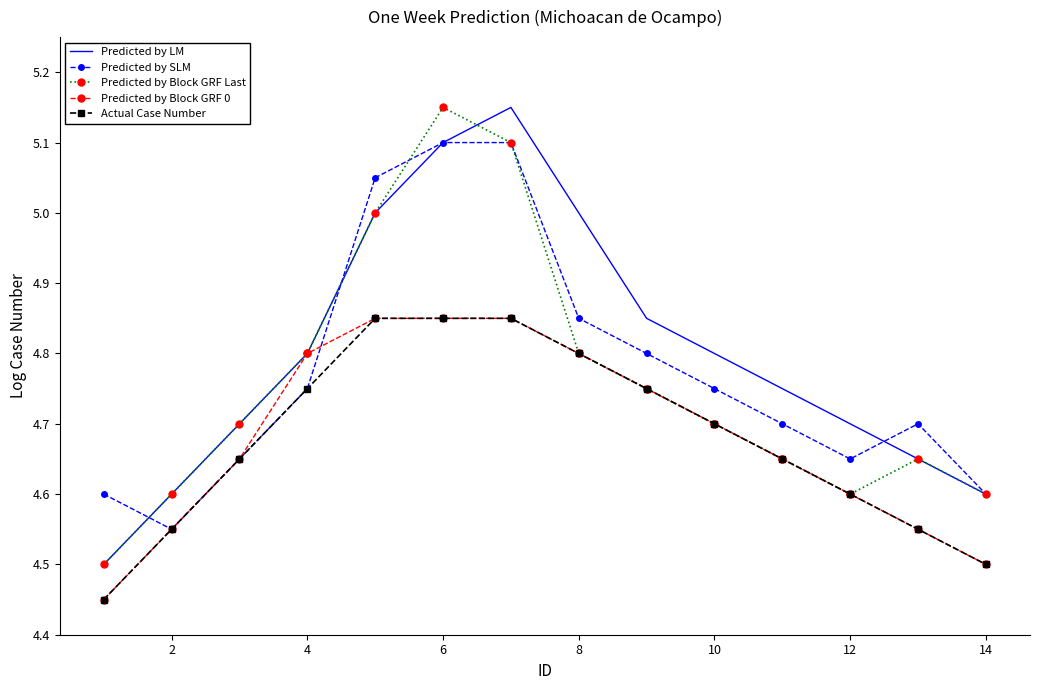

What is the highest value of the Predicted by SLM series?

5.1